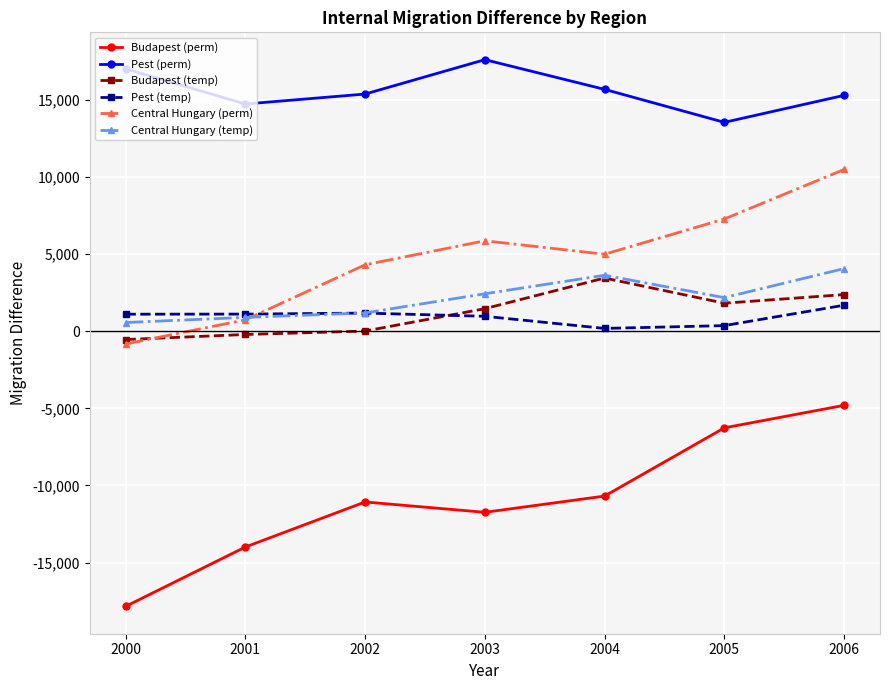

Which series has the widest spread of values?

Budapest (perm)